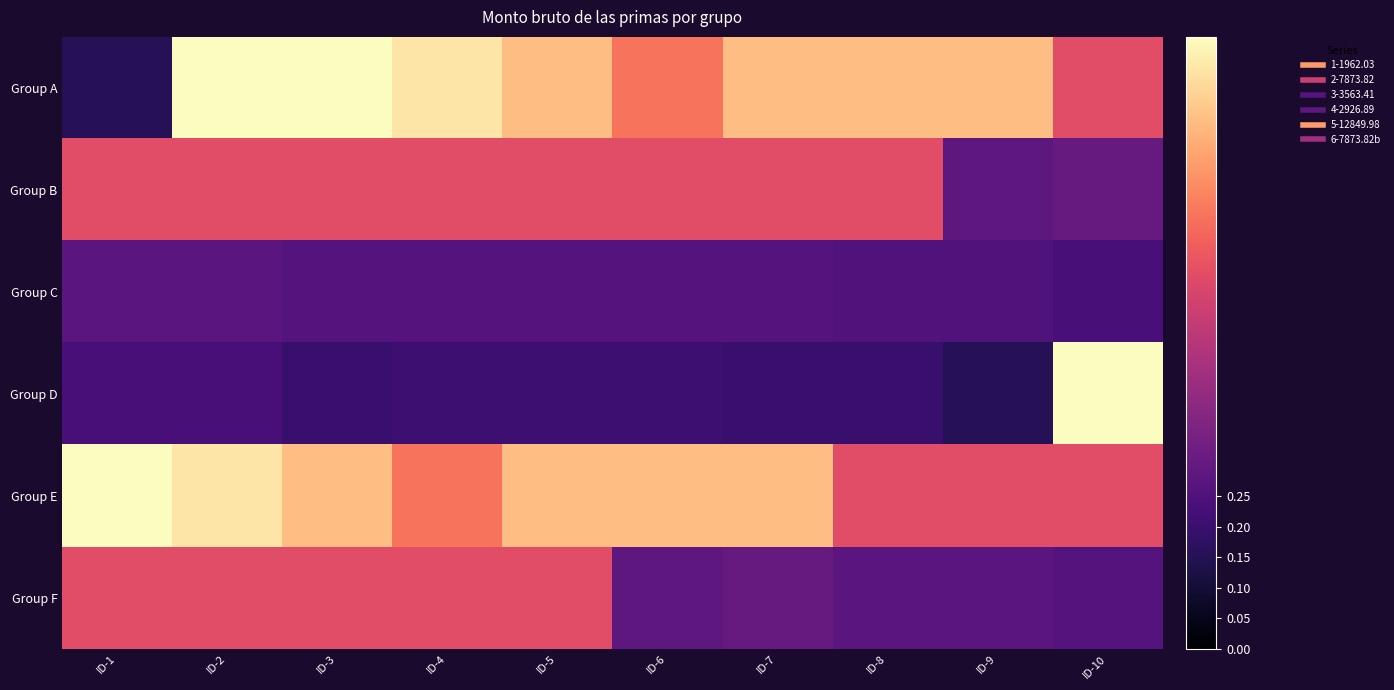

How many categories are shown in the chart?

10